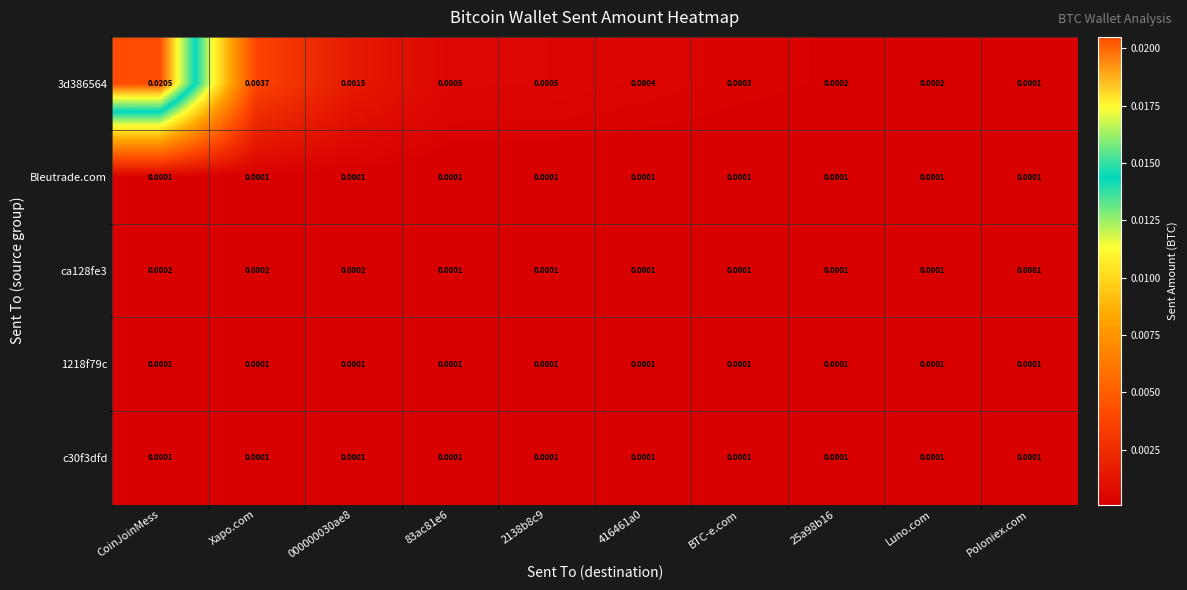

Is the value of 3d386564 at 2138b8c9 greater than the value of ca128fe3 at Luno.com?

Yes